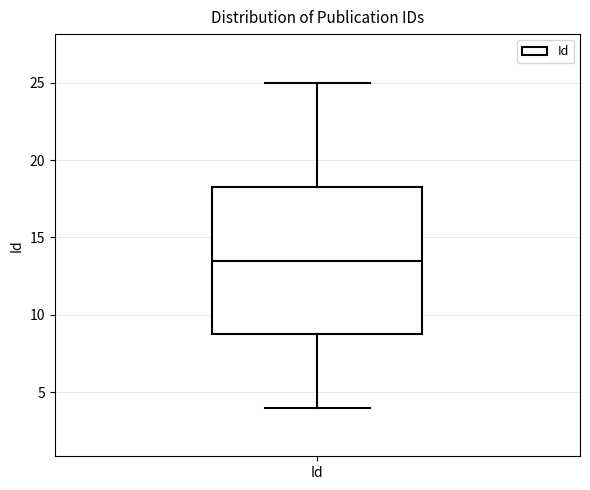

Transcribe this box plot: give where the median line is, the range the box spans, and where the two whiskers end, as read against the y-axis. The values are not printed on the chart, so give them approximately, as read against the axis.

median 13.5, box 9.0 to 18.5, whiskers 4.0 to 25.0